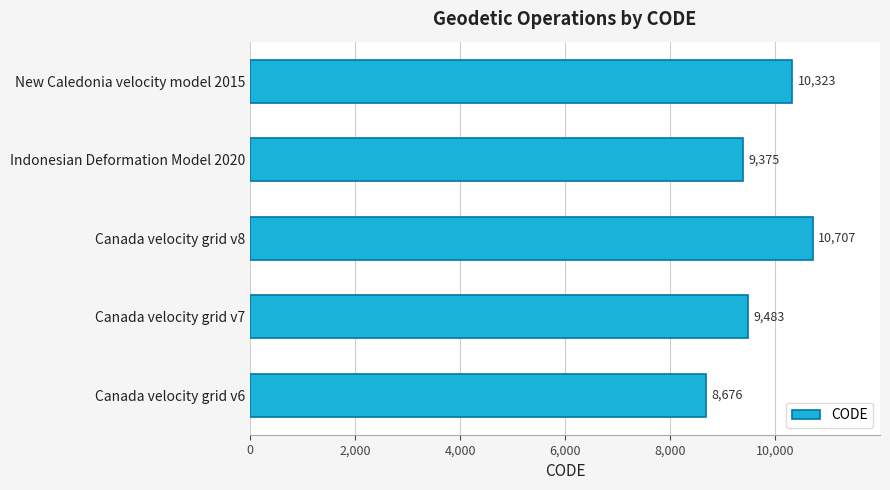

What is the sum of all values?

48564